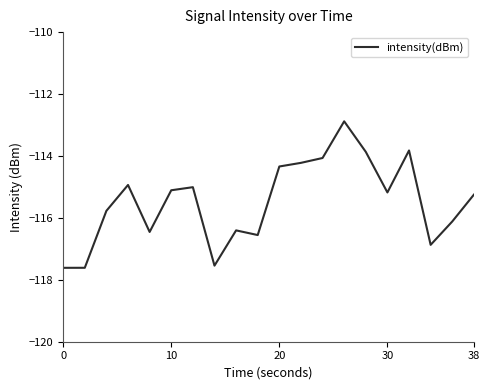

What is the smallest value displayed?

-117.6